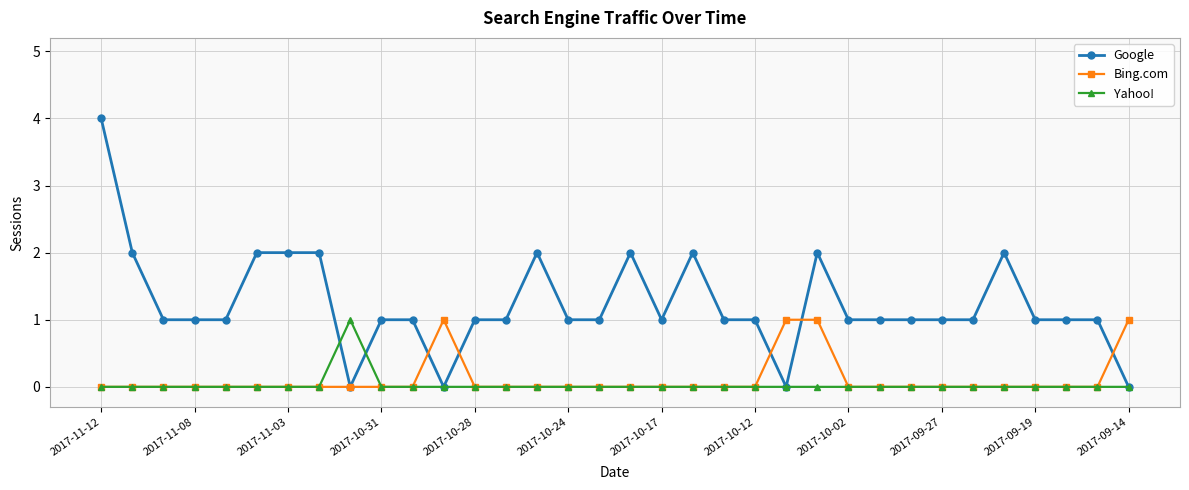

True or false: Bing.com and Google intersect in this chart.

True